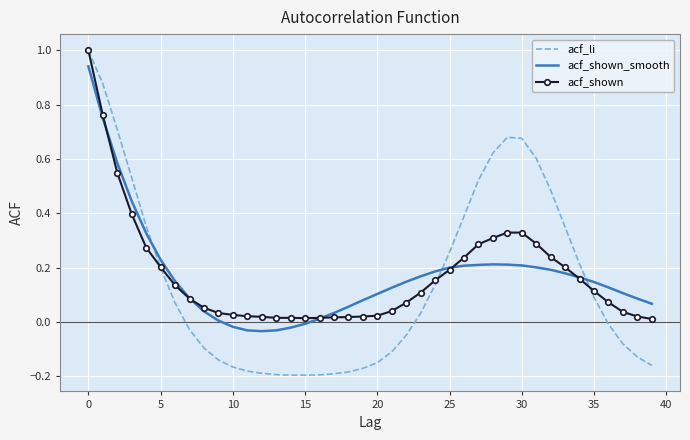

Which series ends up on top after the final intersection of acf_li and acf_shown_smooth?

acf_shown_smooth